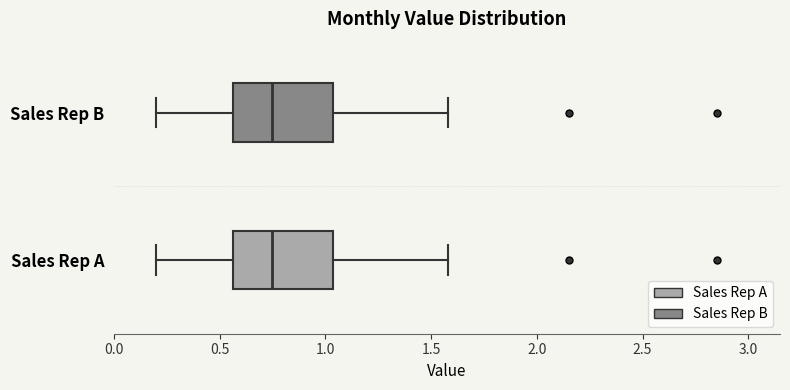

Where is the right edge of the box for Sales Rep B on the x-axis? The values are not printed on the chart, so give them approximately, as read against the axis.

1.05